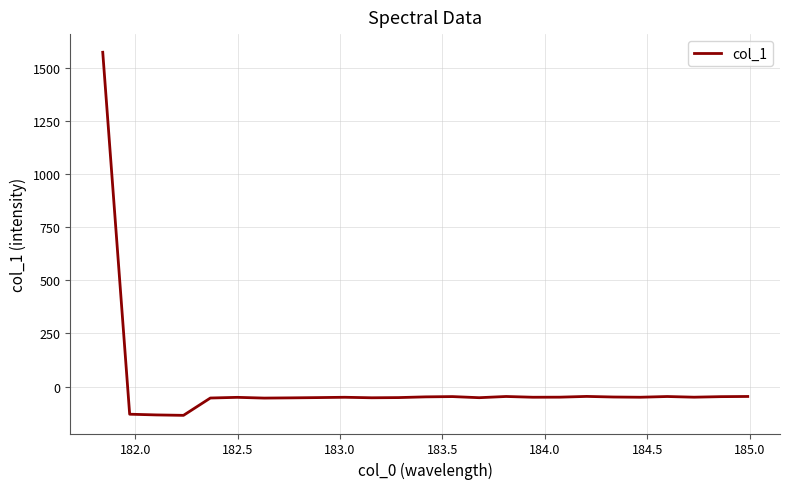

What is the difference between the maximum and minimum values?

1707.5